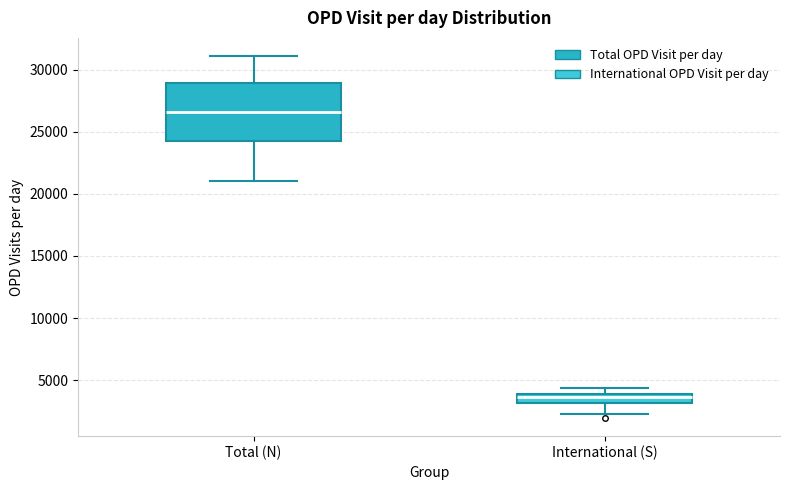

Comparing the boxes themselves (not the whiskers), which one is the tallest?

Total (N)